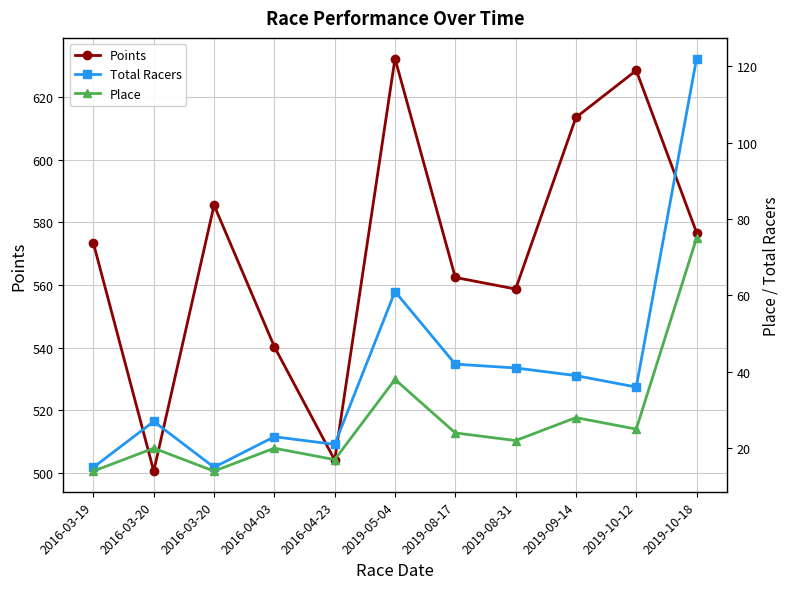

True or false: Points has more than 2 interior local peaks.

True